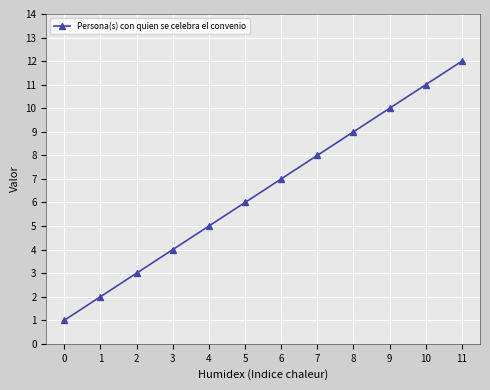

True or false: there are more than 1 points higher than both neighbors.

False